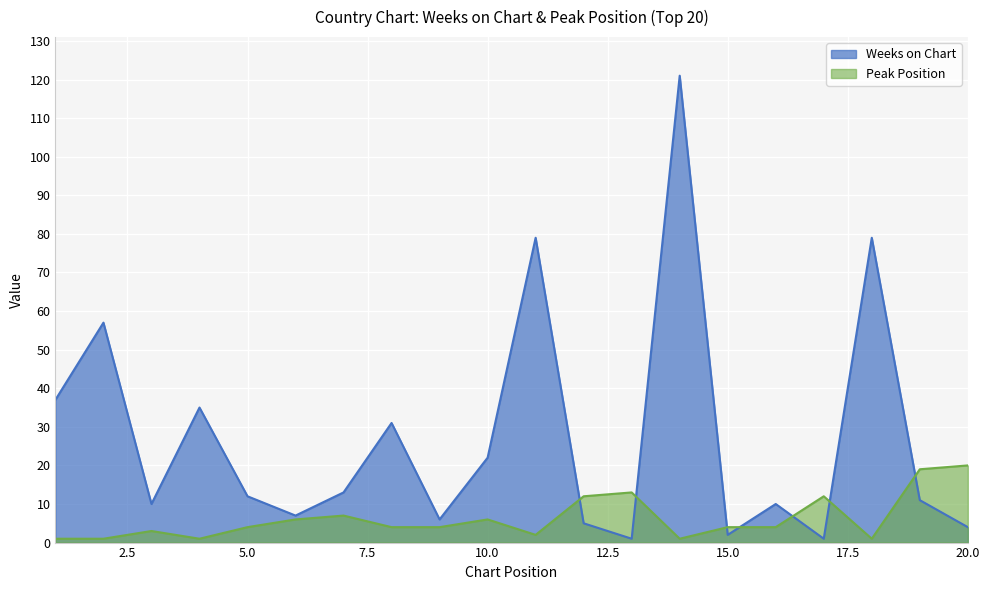

List the series in order of their overall mean, highest first.

Weeks on Chart, Peak Position